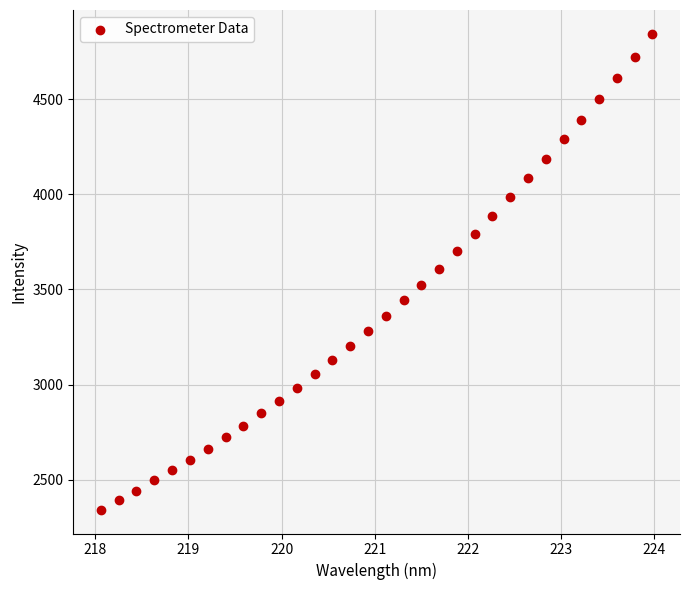

What is the range of X values (max minus min)?

5.9